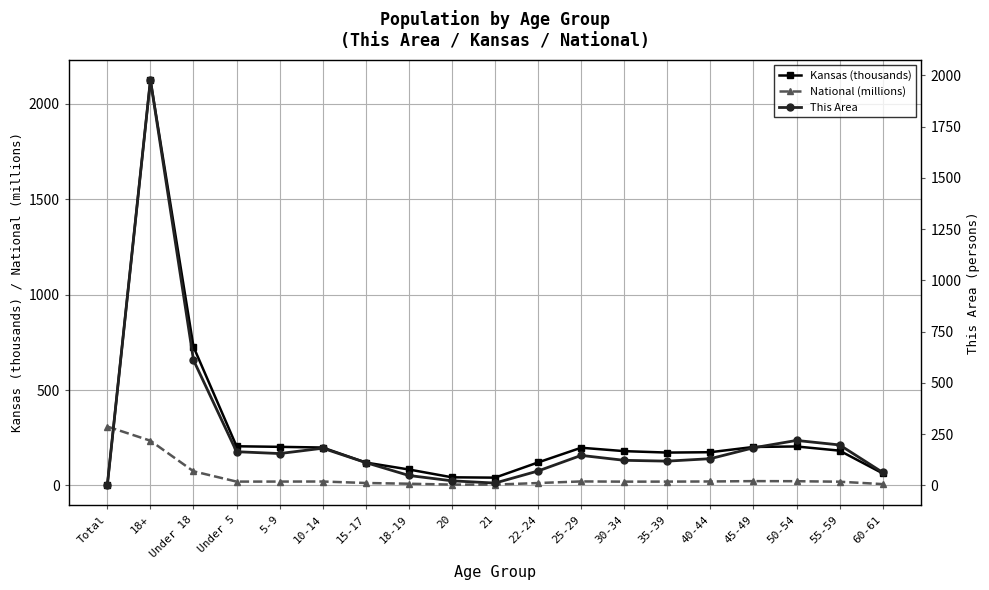

At which label does National (millions) reach its minimum?

21